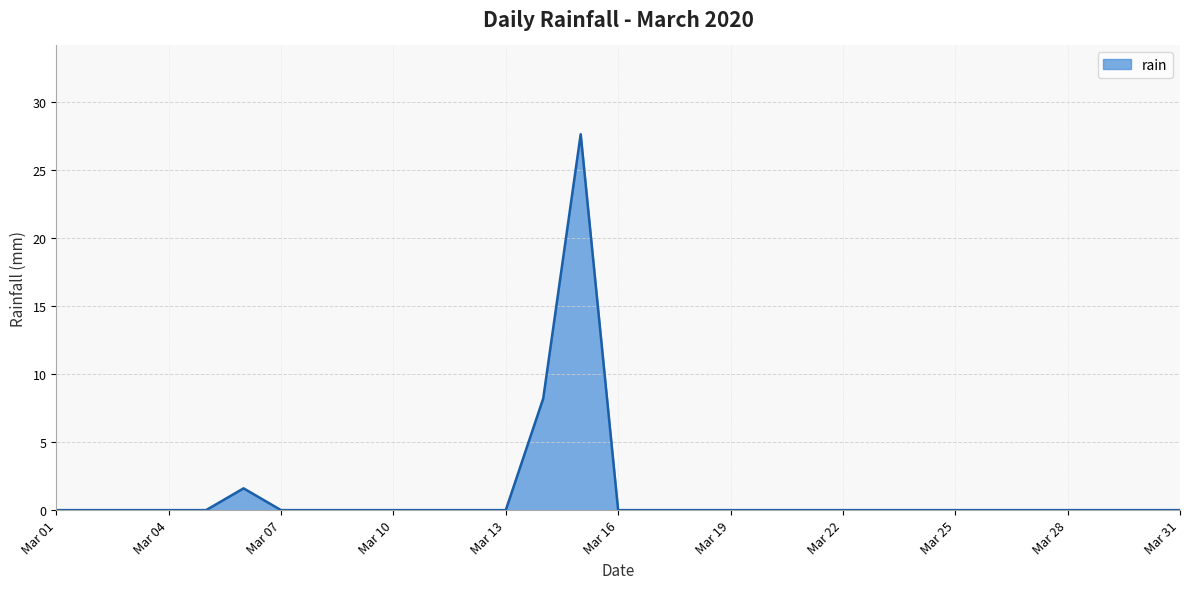

Count the number of data series in this chart.

1